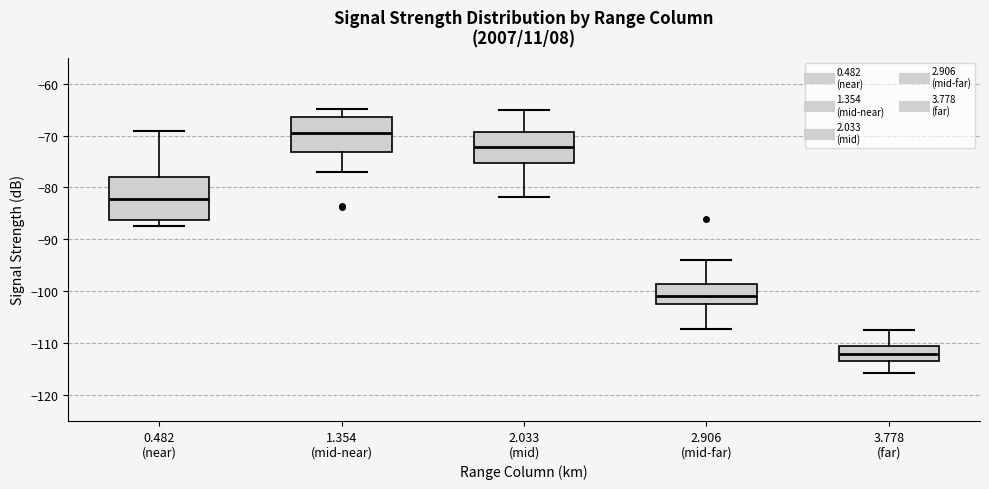

Where does the lower whisker of the box for 2.906 (mid-far) end on the y-axis? The values are not printed on the chart, so give them approximately, as read against the axis.

-107